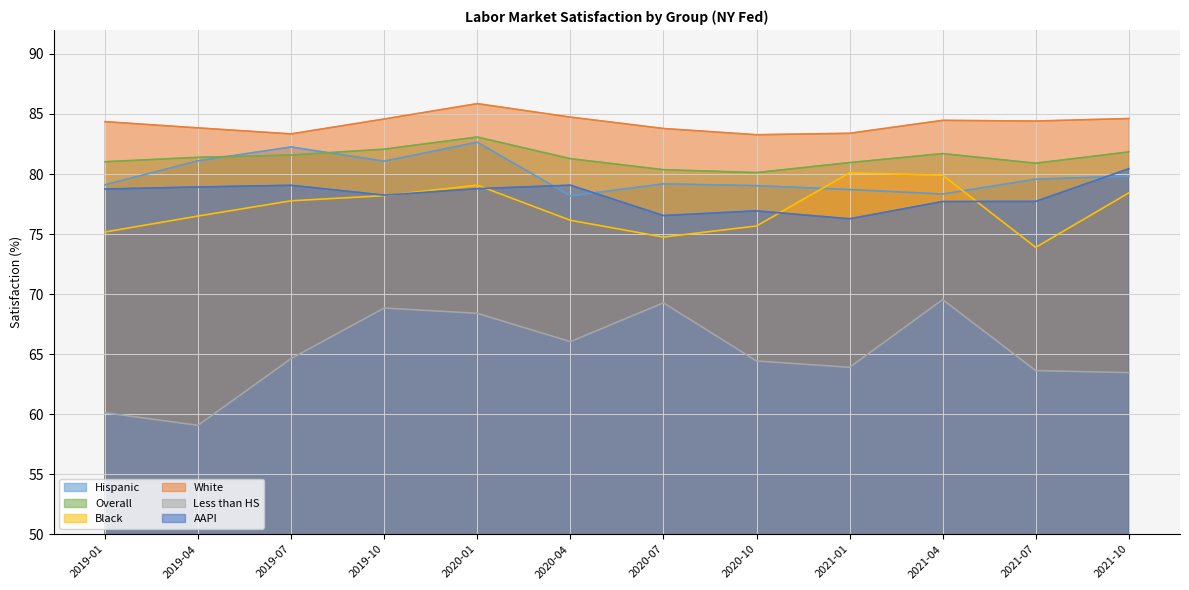

What is the sum of all Black values?

925.6